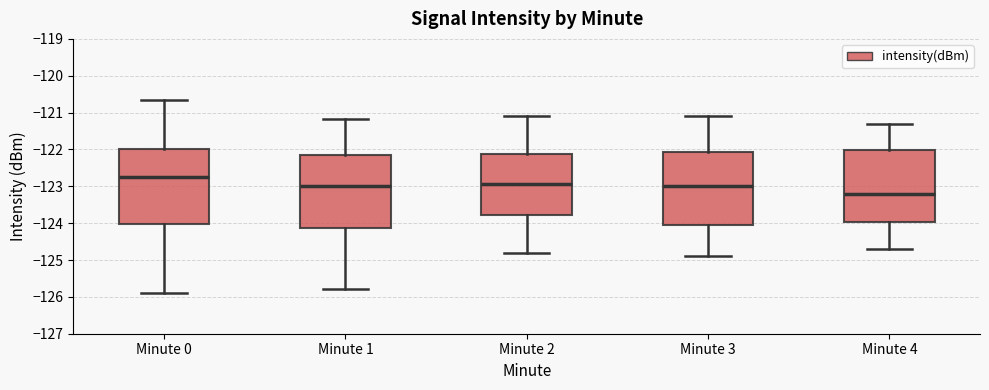

Which box's median line is the highest?

Minute 0